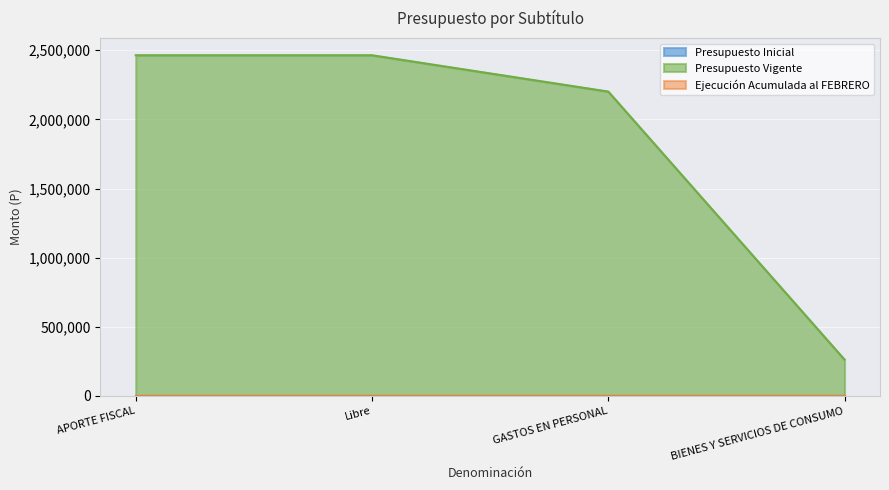

What is the value of the Presupuesto Vigente point at the 4th from the left?

262680